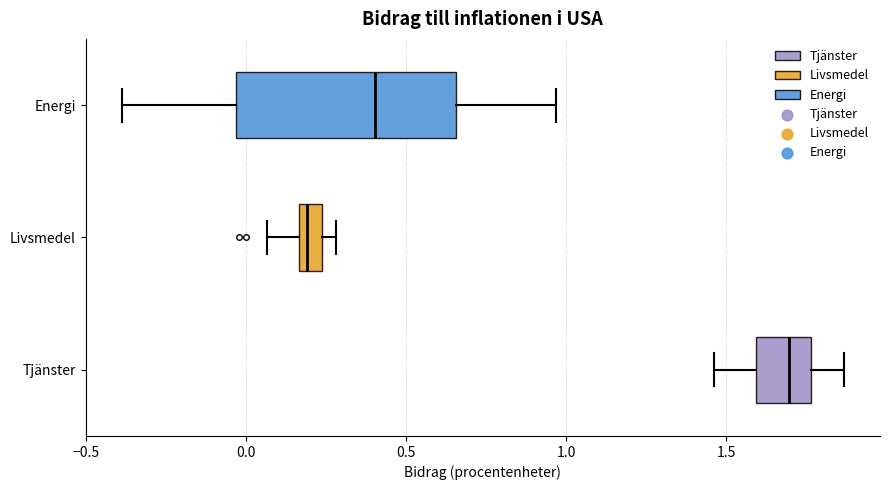

Where is the left edge of the box for Tjänster on the x-axis? The values are not printed on the chart, so give them approximately, as read against the axis.

1.60